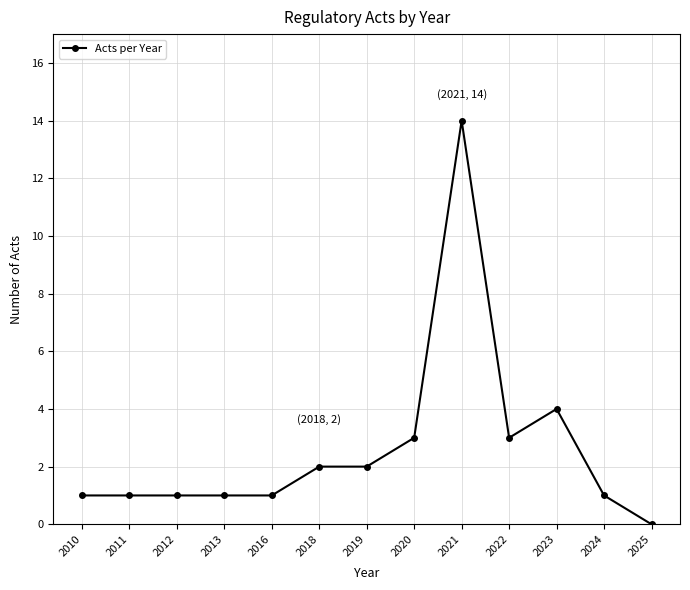

What is the value of the 2nd point from the left?

1